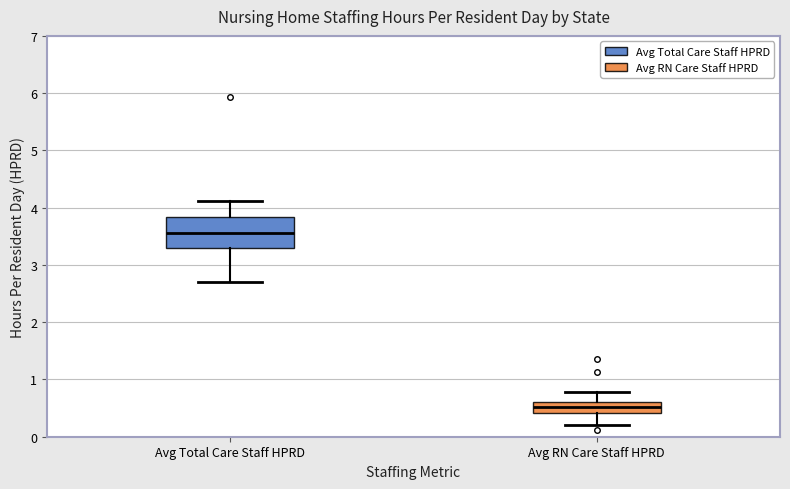

Comparing the boxes themselves (not the whiskers), which one is the tallest?

Avg Total Care Staff HPRD